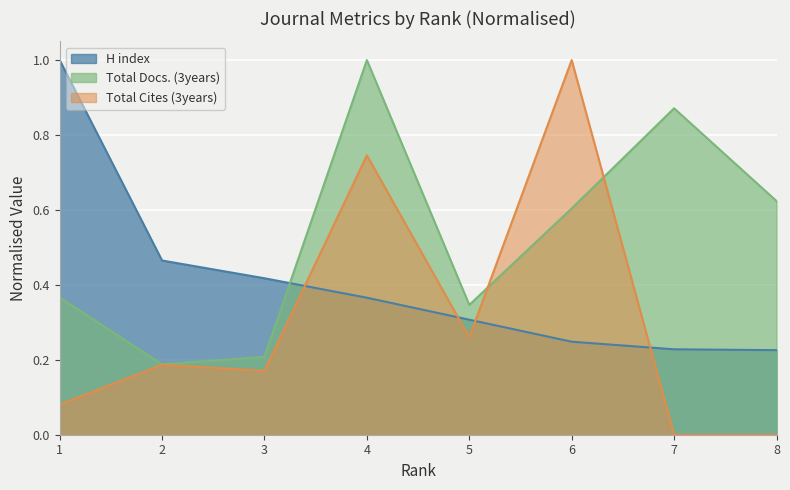

At which category is the sum across all series the highest?

4